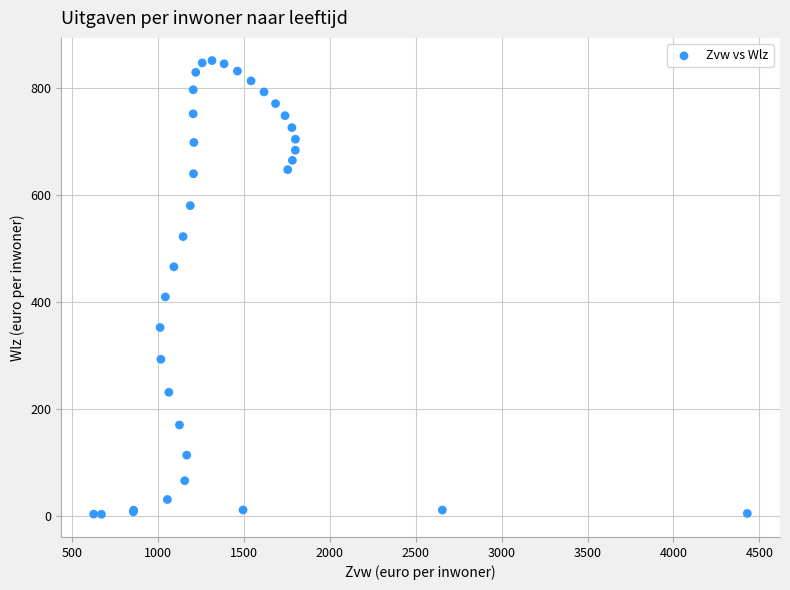

What Y value in the scatter plot is closest to 427?

409.5